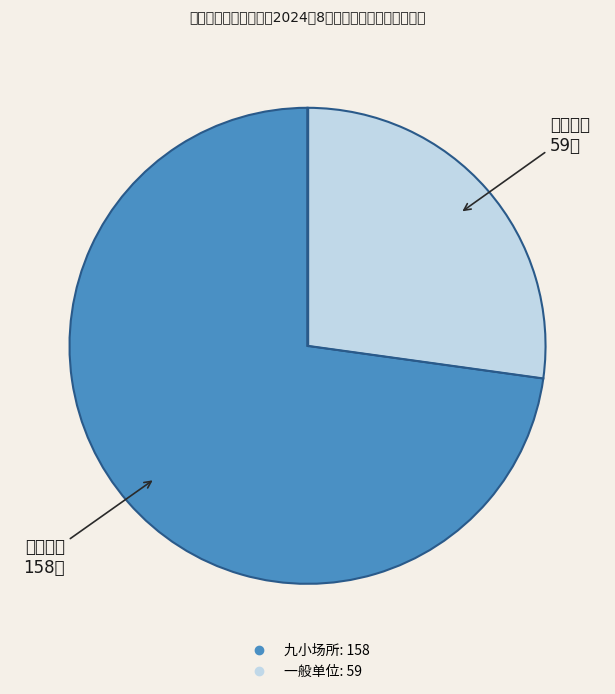

What is the ratio of the value at 一般单位 to the value at 九小场所?

0.4